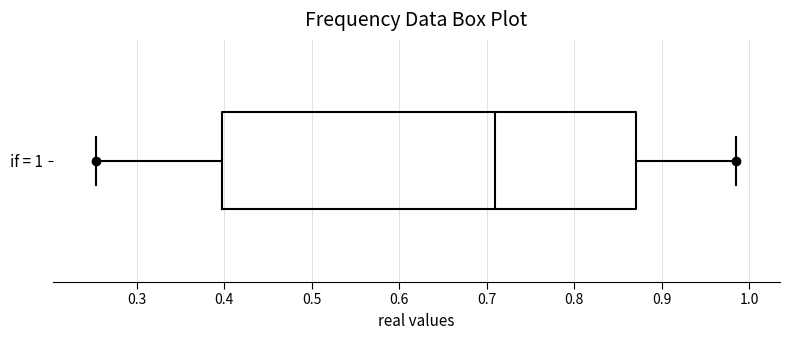

Read this box plot against the x-axis: the position of the median line, the range covered by the box, and the ends of both whiskers. The values are not printed on the chart, so give them approximately, as read against the axis.

median 0.71, box 0.40 to 0.87, whiskers 0.25 to 0.99